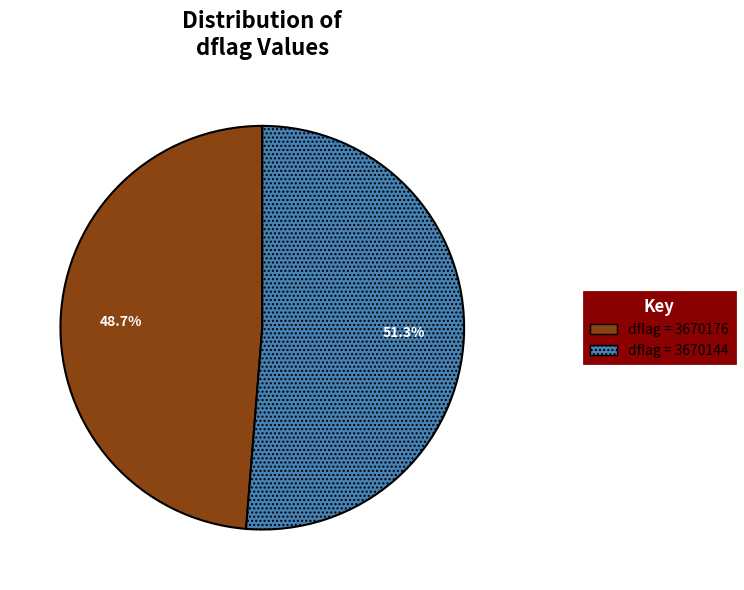

Does any single category account for the majority?

Yes